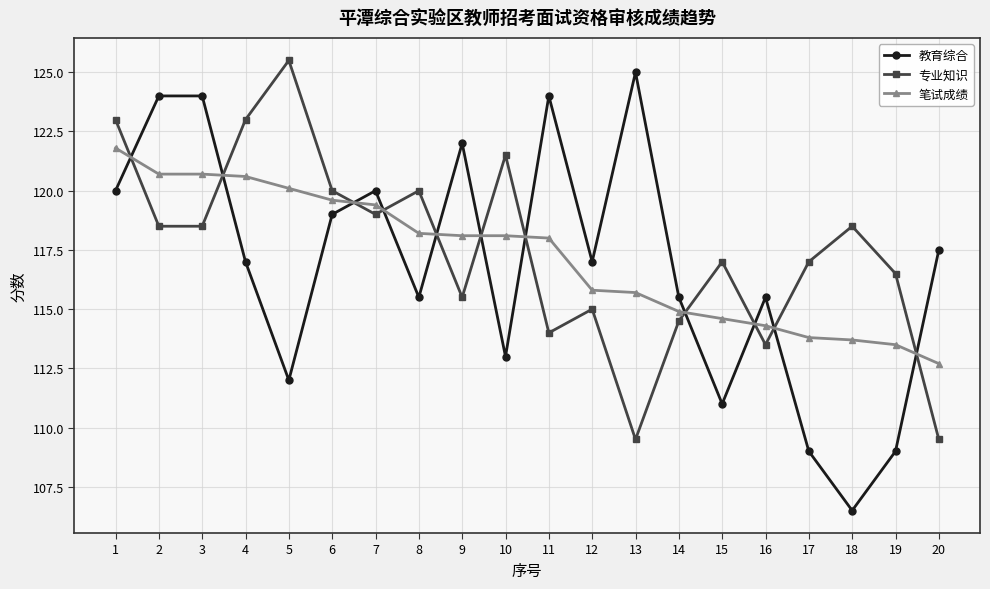

What is the difference between the 笔试成绩 values at 9 and 13?

2.4